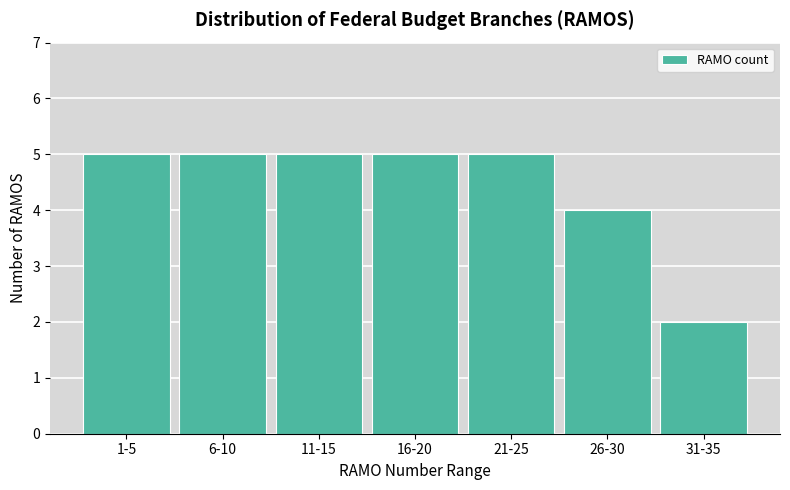

Reading left to right, what are all the values shown in this chart?

1-5=5	6-10=5	11-15=5	16-20=5	21-25=5	26-30=4	31-35=2